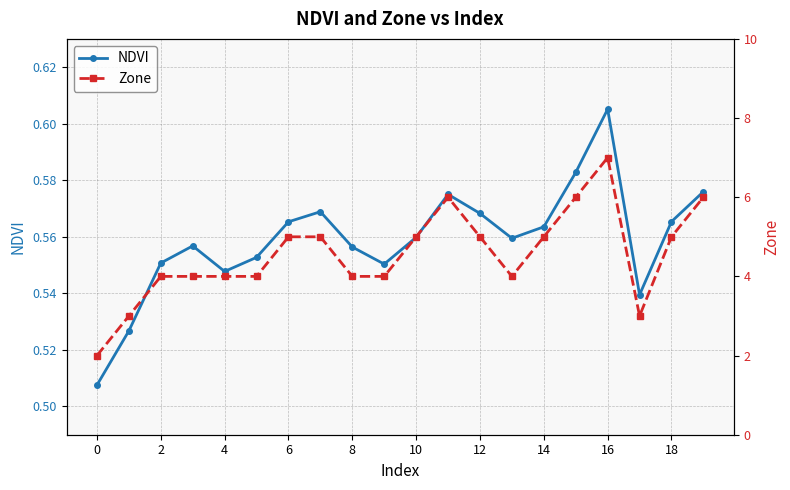

List the series in order of their peak value, lowest first.

NDVI, Zone